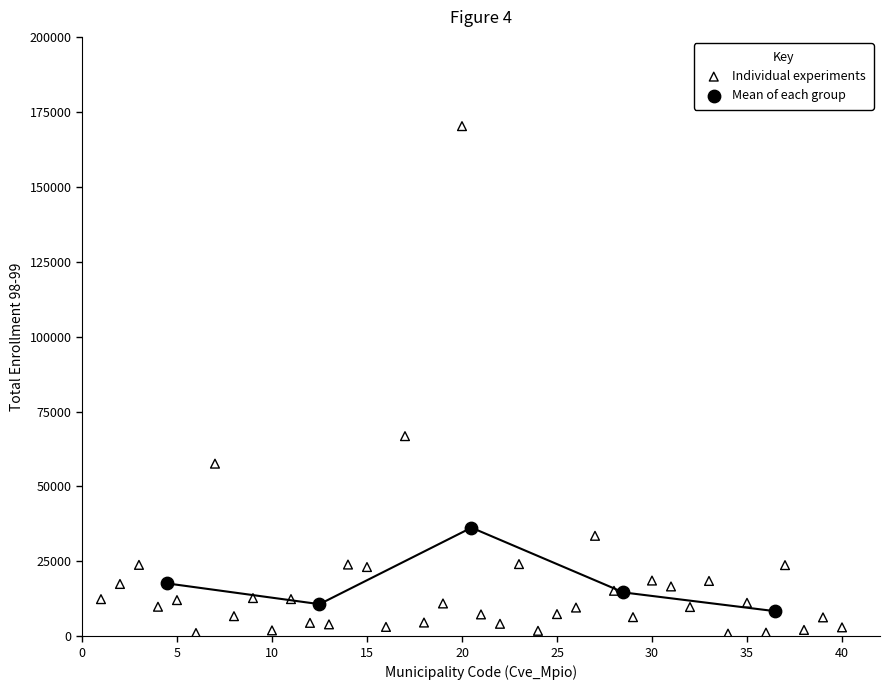

Which series reaches the maximum Y coordinate?

Individual experiments